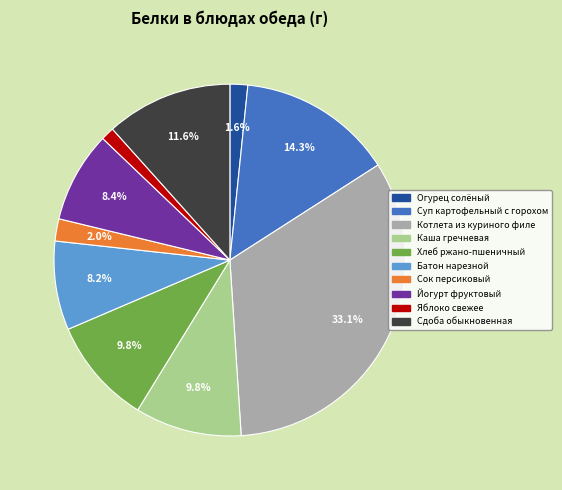

What percentage is the Огурец солёный slice, to the nearest percent?

2%